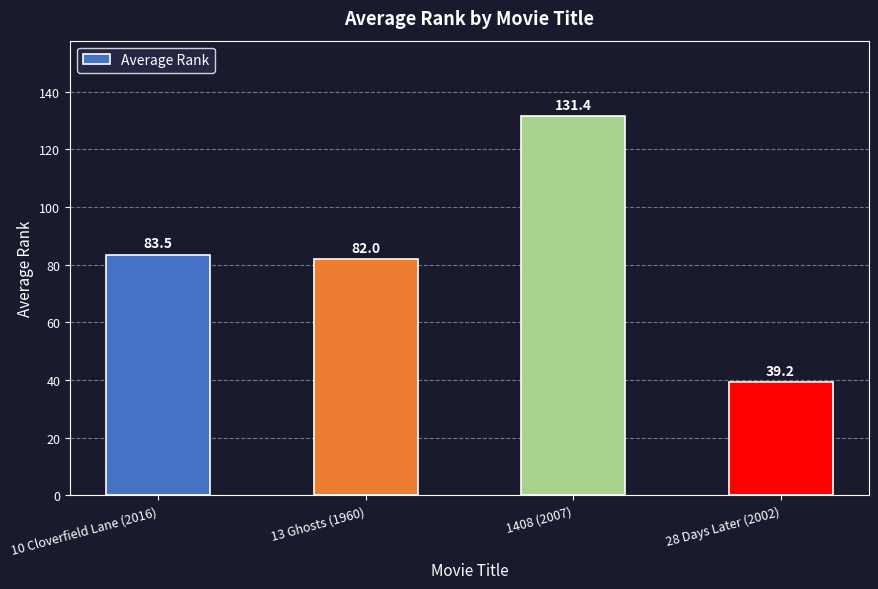

Does the chart contain stacked bars?

No